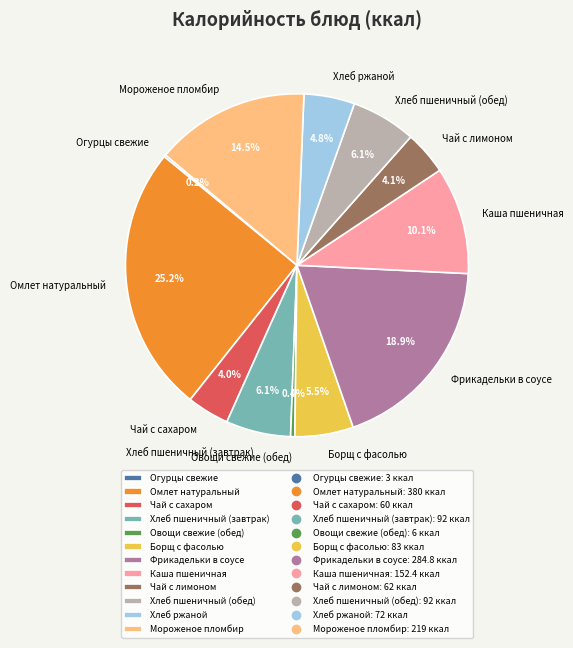

To the nearest percent, what is the difference between the Мороженое пломбир and Фрикадельки в соусе slice percentages?

4%